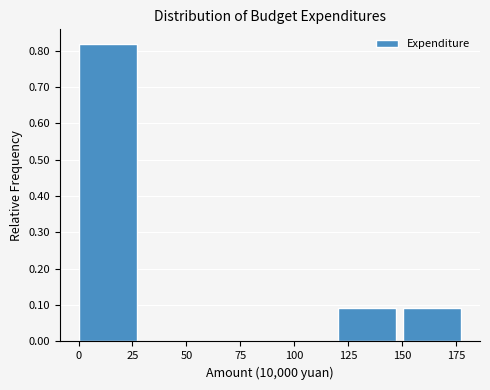

What is the height of the bar covering 150 to 180 on the x-axis? Neither the bar edges nor the heights are printed on the chart, so give them approximately, as read against the axes.

0.09